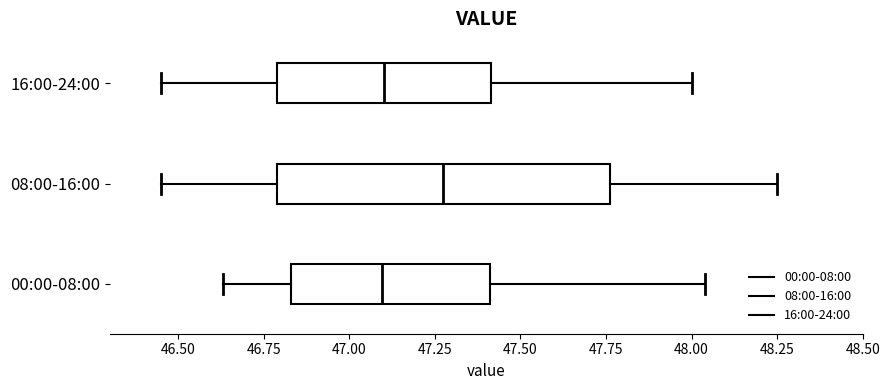

Reading bottom to top, transcribe this box plot: for each box, give where its median line is, the range the box spans, and where its two whiskers end, as read against the x-axis. The values are not printed on the chart, so give them approximately, as read against the axis.

00:00-08:00: median 47.10, box 46.85 to 47.40, whiskers 46.65 to 48.05
08:00-16:00: median 47.30, box 46.80 to 47.75, whiskers 46.45 to 48.25
16:00-24:00: median 47.10, box 46.80 to 47.40, whiskers 46.45 to 48.00